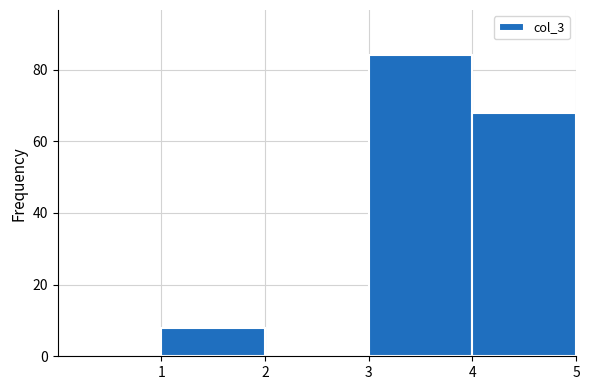

Which range on the x-axis has the tallest bar?

3 to 4